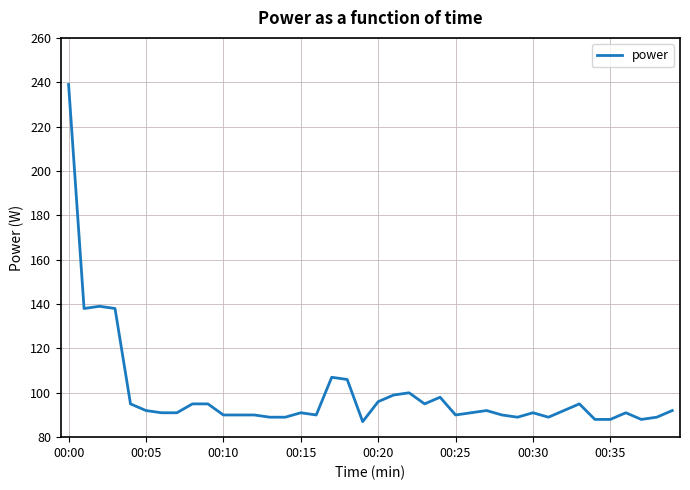

What is the difference between the maximum and minimum values?

152